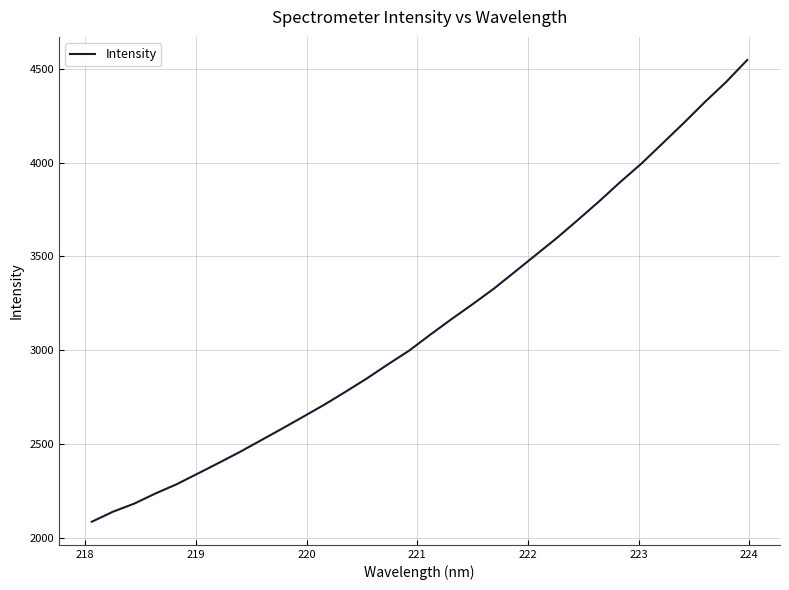

What is the minimum value shown in the chart?

2086.2